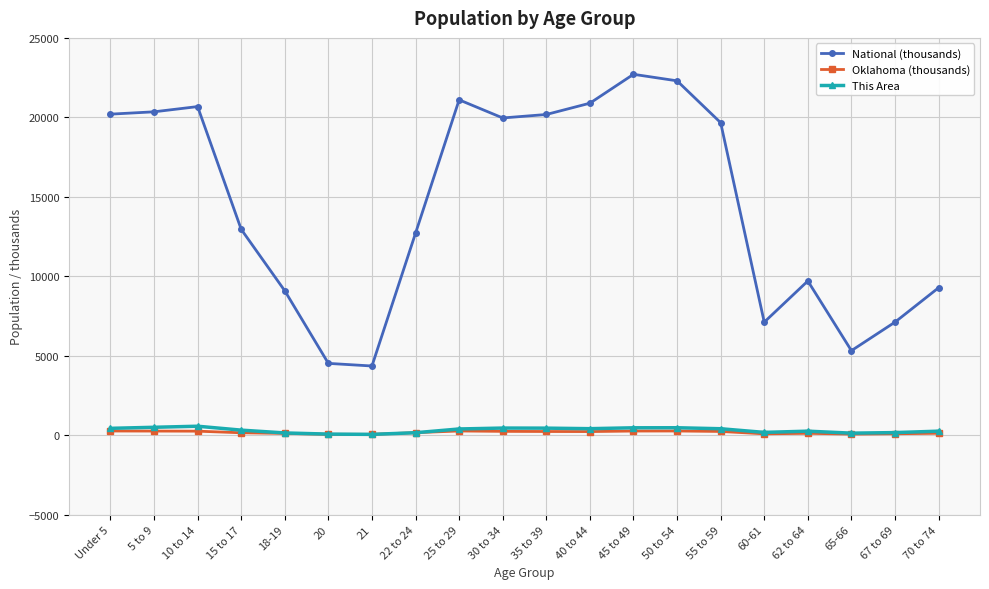

Between 21 and 60-61, which series saw the biggest shift?

National (thousands)